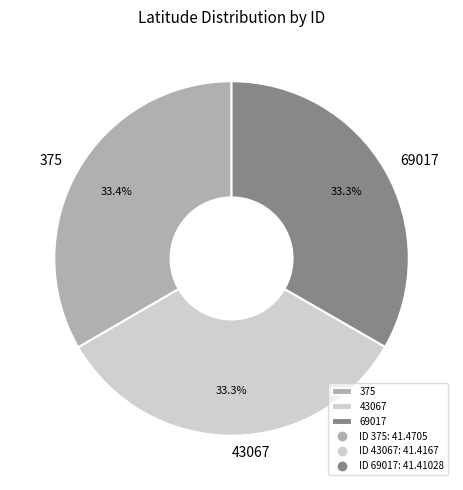

Is 43067 the majority of the pie?

No